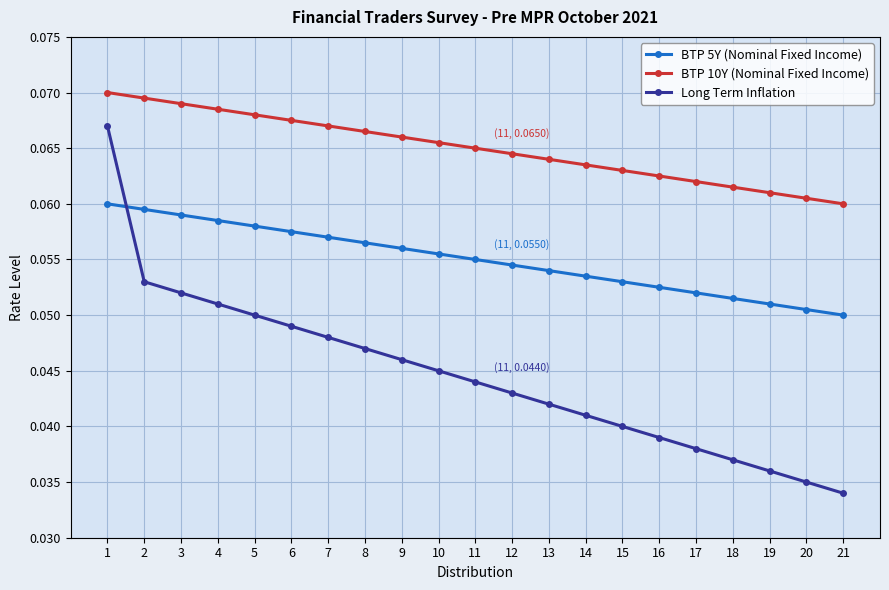

Rank the series by their average value, from lowest to highest.

Long Term Inflation, BTP 5Y (Nominal Fixed Income), BTP 10Y (Nominal Fixed Income)